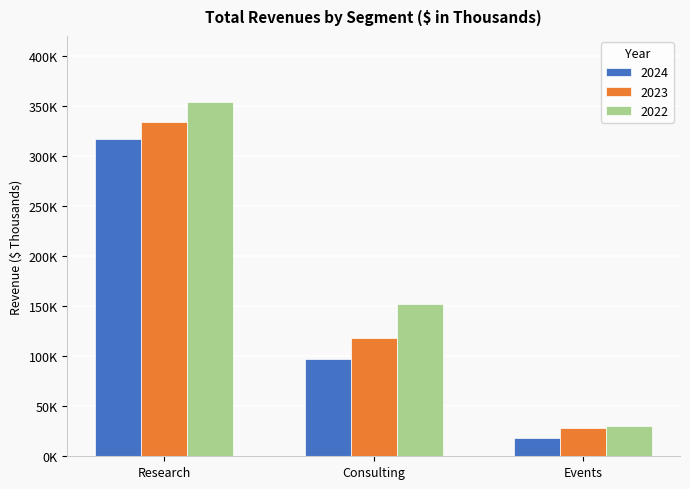

Are the bars horizontal?

No